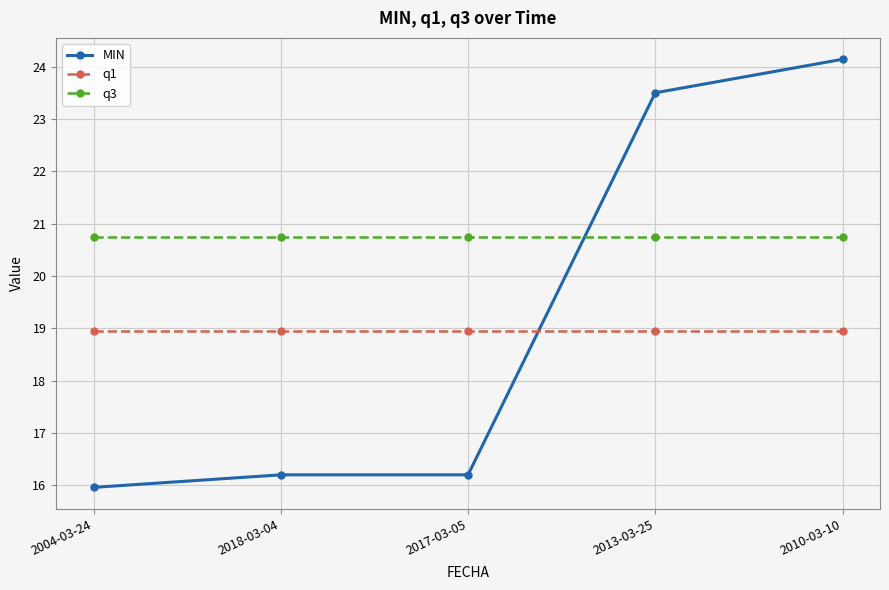

Reading left to right, list all the values displayed in this chart.

MIN: 16.0	16.2	16.2	23.5	24.1
q1: 18.9	18.9	18.9	18.9	18.9
q3: 20.7	20.7	20.7	20.7	20.7